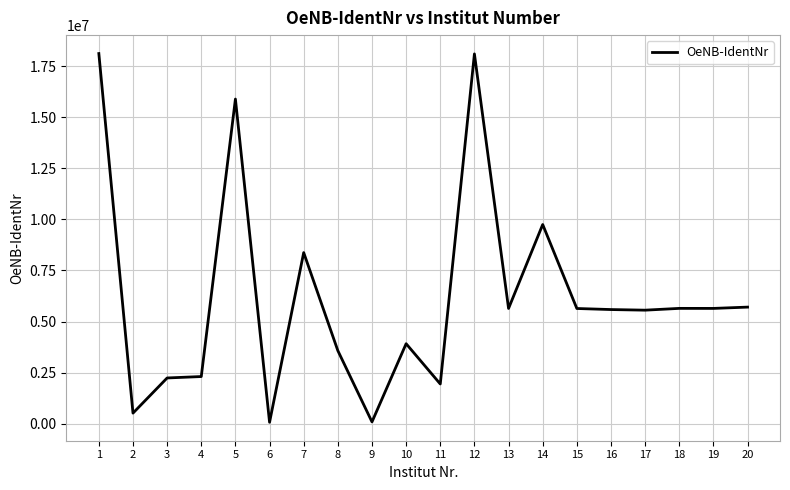

The value at 2 is 516279. True or false?

True